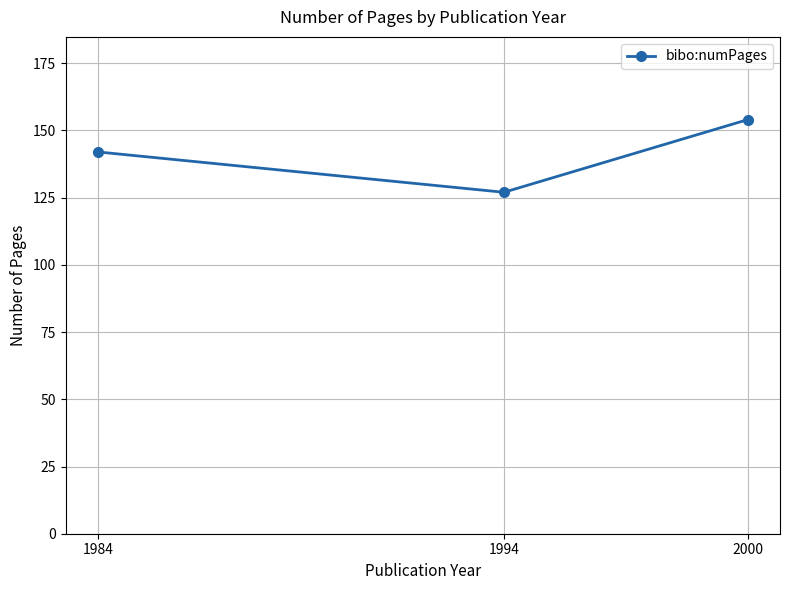

What is the average value?

141